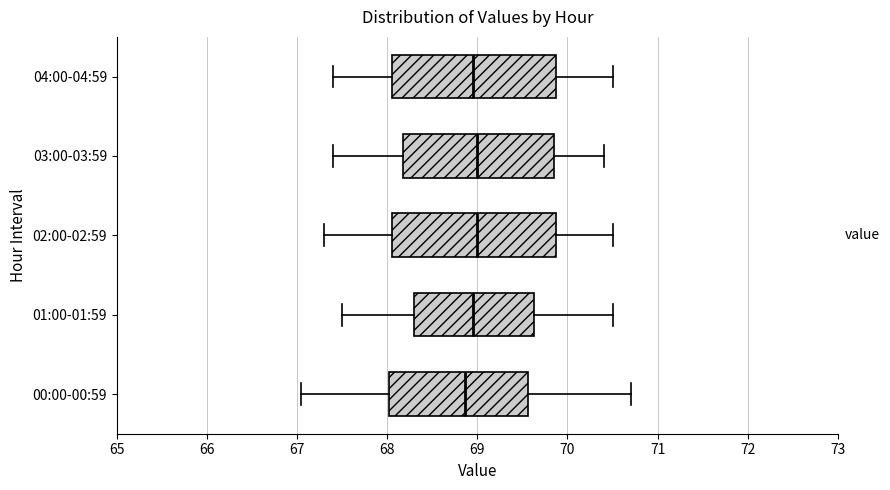

Reading bottom to top, read every box against the x-axis: the position of its median line, the range the box covers, and the ends of its whiskers. The values are not printed on the chart, so give them approximately, as read against the axis.

00:00-00:59: median 68.9, box 68.0 to 69.6, whiskers 67.0 to 70.7
01:00-01:59: median 69.0, box 68.3 to 69.6, whiskers 67.5 to 70.5
02:00-02:59: median 69.0, box 68.1 to 69.9, whiskers 67.3 to 70.5
03:00-03:59: median 69.0, box 68.2 to 69.9, whiskers 67.4 to 70.4
04:00-04:59: median 69.0, box 68.1 to 69.9, whiskers 67.4 to 70.5